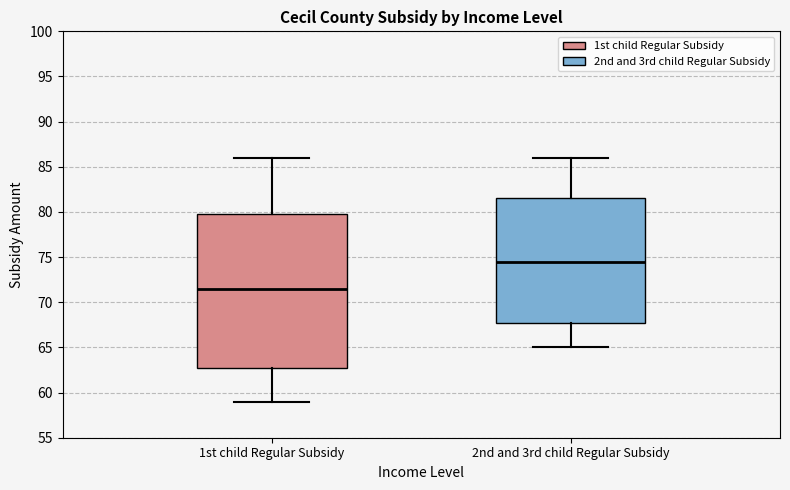

Comparing the boxes themselves (not the whiskers), which one is the tallest?

1st child Regular Subsidy